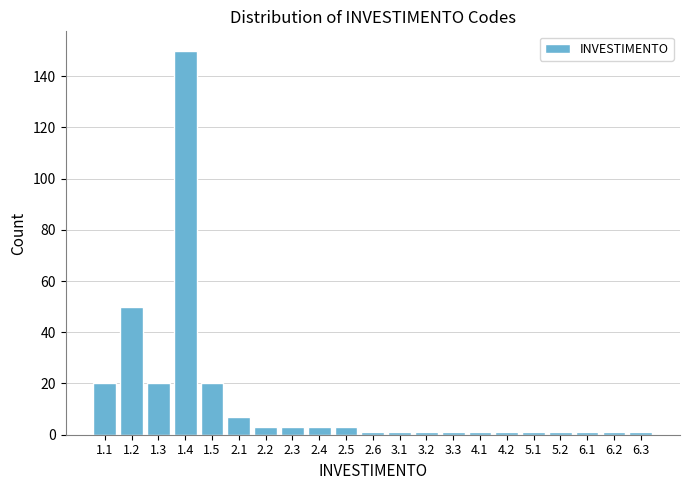

Reading left to right, list all the values displayed in this chart.

1.1=20	1.2=50	1.3=20	1.4=150	1.5=20	2.1=7	2.2=3	2.3=3	2.4=3	2.5=3	2.6=1	3.1=1	3.2=1	3.3=1	4.1=1	4.2=1	5.1=1	5.2=1	6.1=1	6.2=1	6.3=1